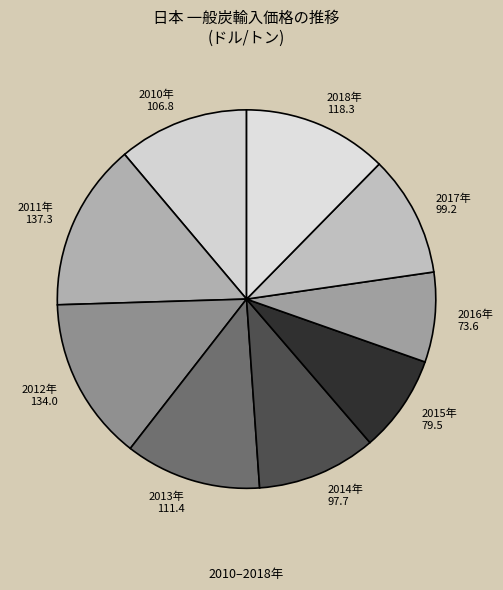

Is 2017年 the majority of the pie?

No